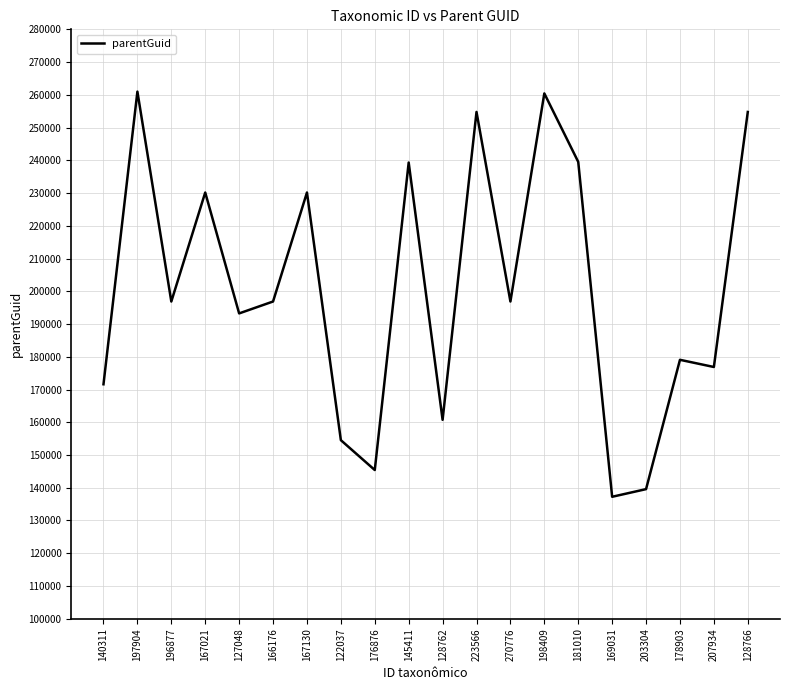

Where is the first local minimum?

196877